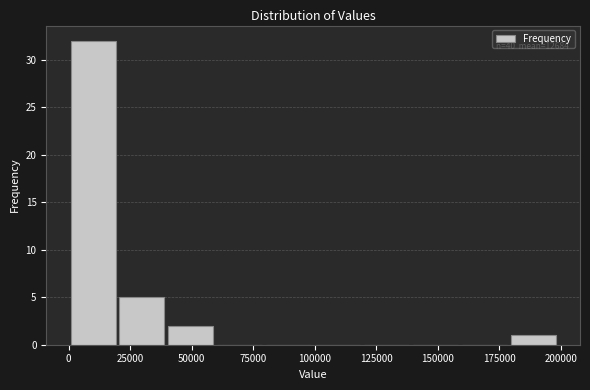

Around what value on the x-axis is the tallest bar? Give the approximate position of its centre, as read against the axis.

10000